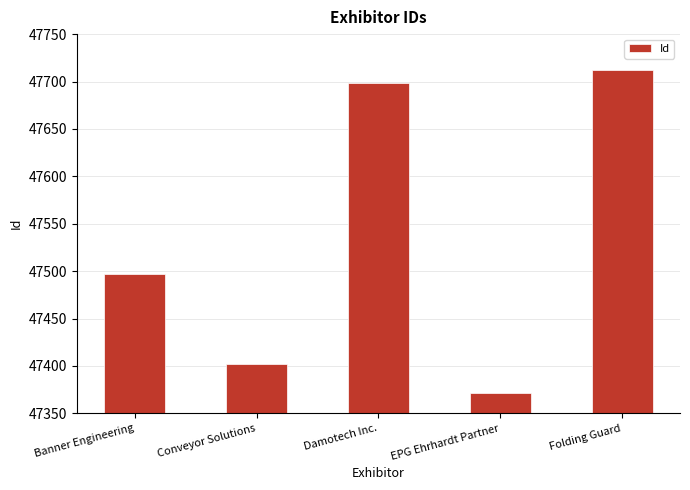

Reading right to left, extract all data points from this chart.

Folding Guard=47712	EPG Ehrhardt Partner=47371	Damotech Inc.=47698	Conveyor Solutions=47402	Banner Engineering=47497